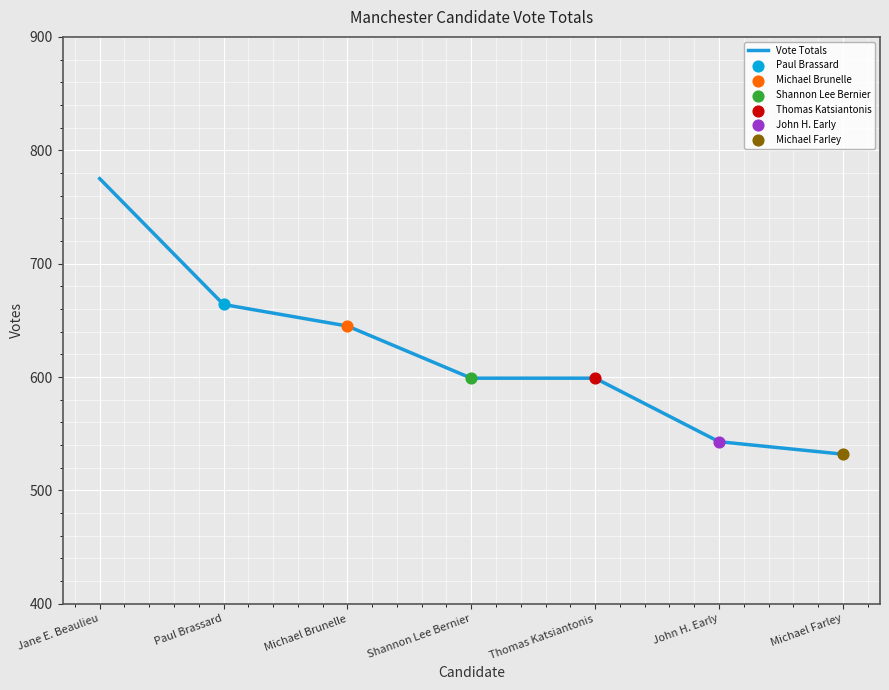

What is the ratio of the value at Paul Brassard to the value at Michael Brunelle?

1.0